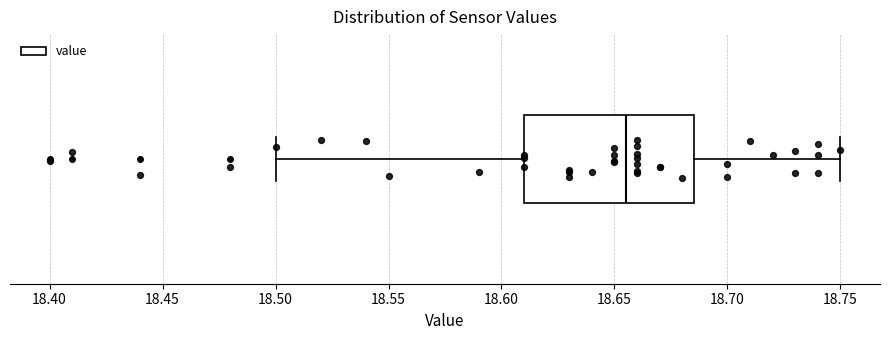

Transcribe this box plot: give where the median line is, the range the box spans, and where the two whiskers end, as read against the x-axis. The values are not printed on the chart, so give them approximately, as read against the axis.

median 18.655, box 18.610 to 18.685, whiskers 18.500 to 18.750